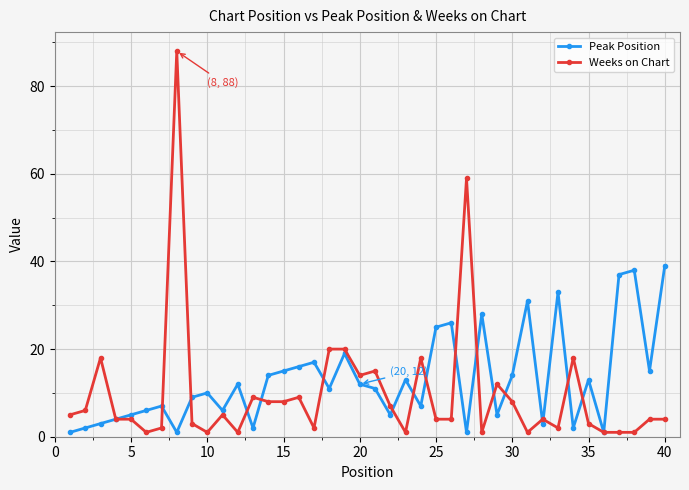

True or false: Weeks on Chart has more than 1 interior local peaks.

True